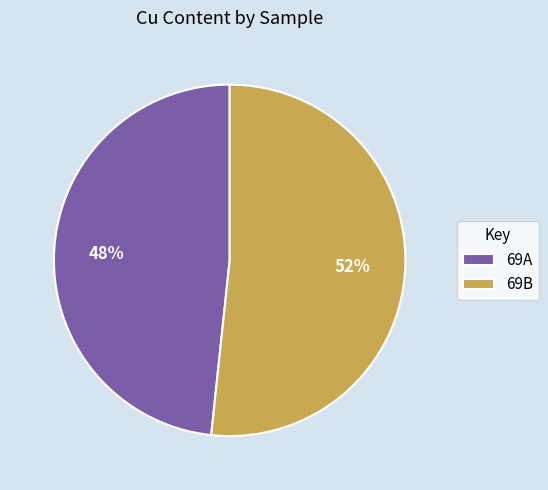

Combined, do 69B and 69A account for over 50%?

Yes